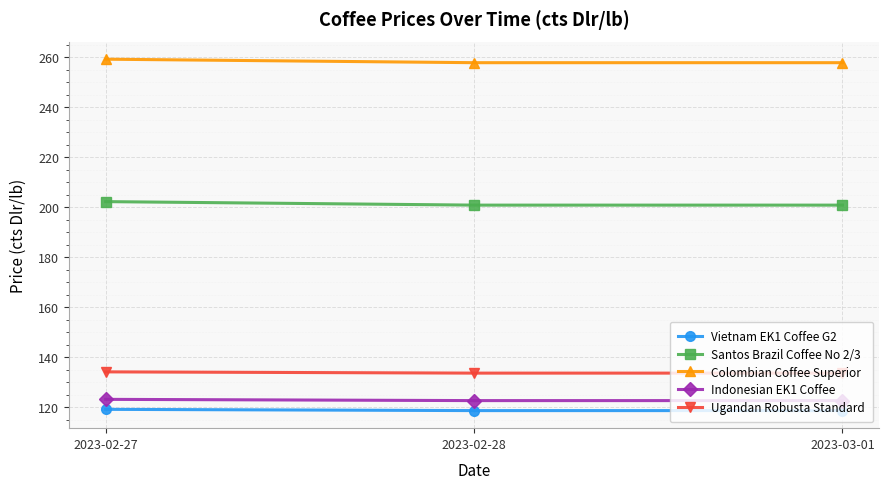

What is the label of the 3rd point from the left?

2023-03-01